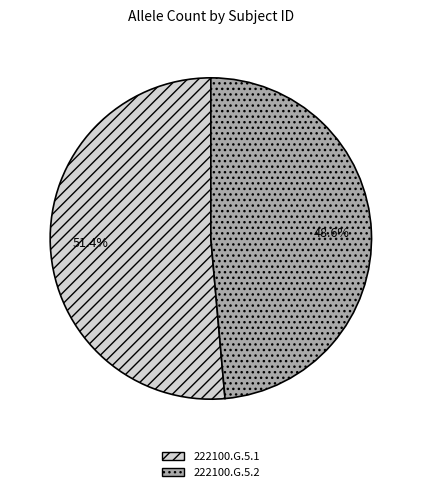

Count the number of slices in the pie.

2